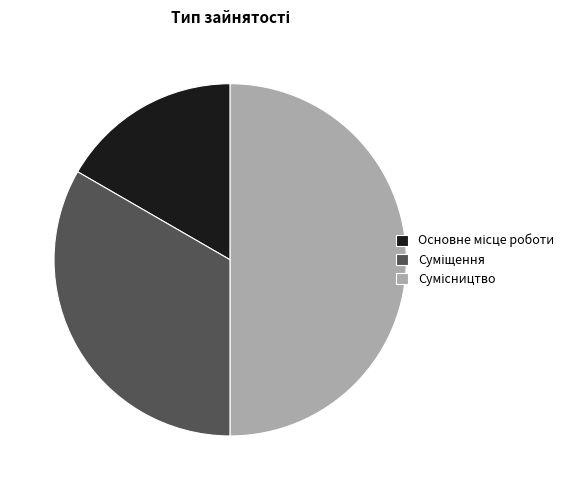

What is the ratio of the value at Сумісництво to the value at Основне місце роботи?

3.0